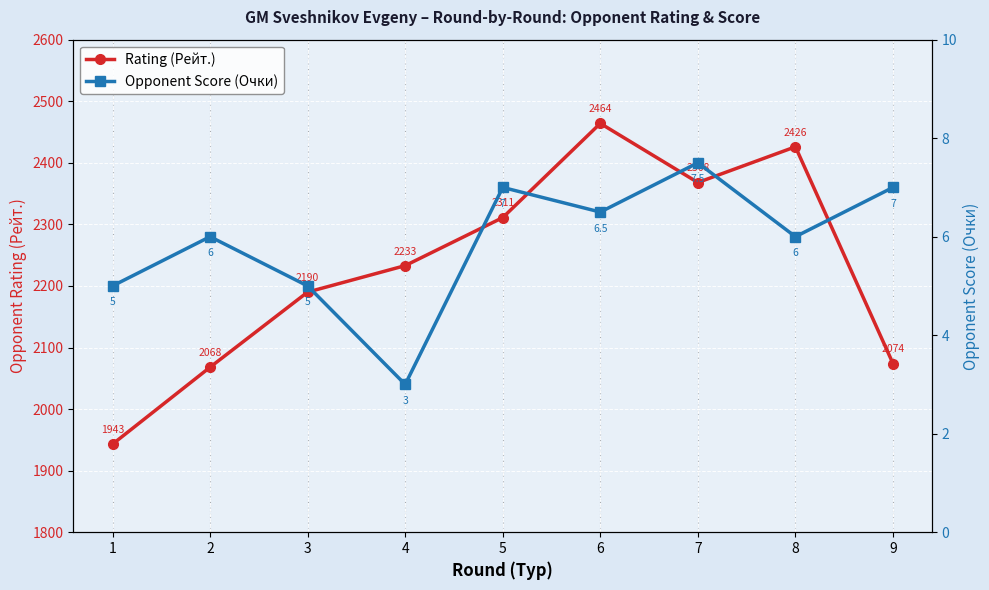

How many interior local peaks does the Opponent Score (Очки) series have?

3